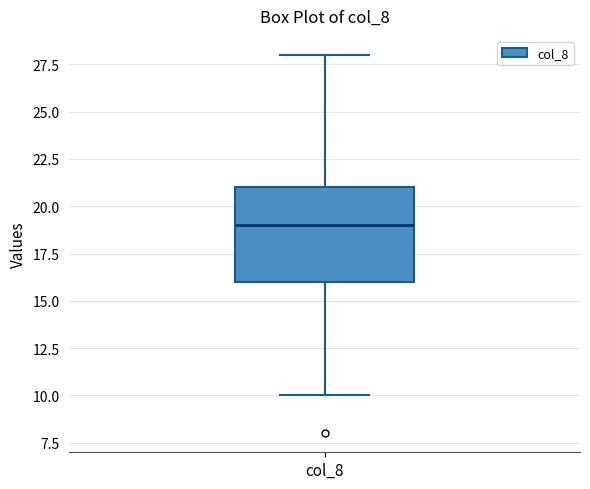

Read this box plot against the y-axis: the position of the median line, the range covered by the box, and the ends of both whiskers. The values are not printed on the chart, so give them approximately, as read against the axis.

median 19, box 16 to 21, whiskers 10 to 28